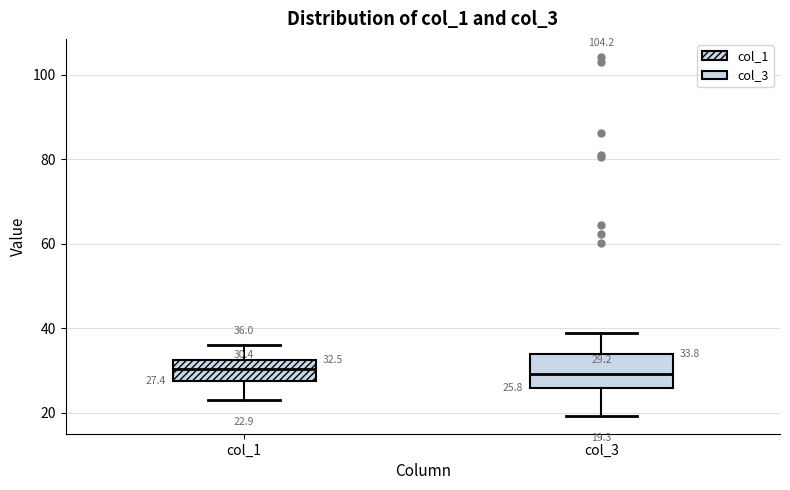

Comparing the boxes themselves (not the whiskers), which one is the tallest?

col_3